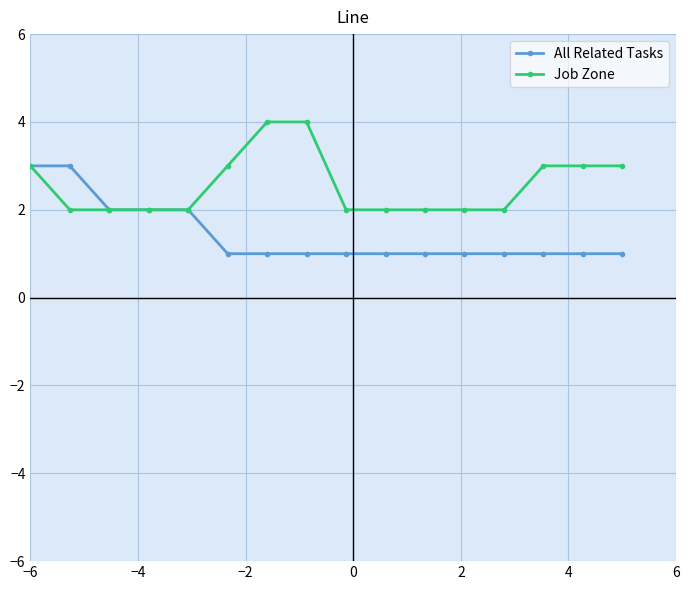

List the series in order of their overall mean, lowest first.

All Related Tasks, Job Zone